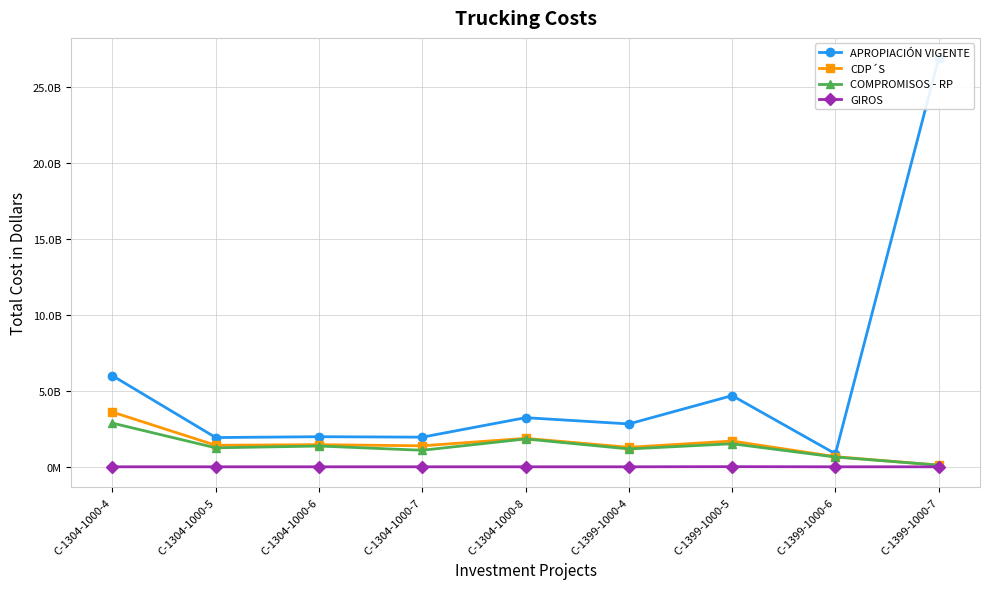

Which series has the widest spread of values?

APROPIACIÓN VIGENTE